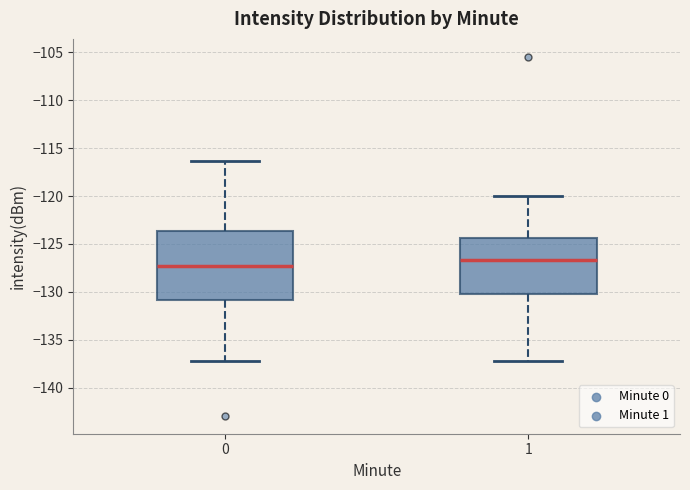

Reading left to right, transcribe this box plot: for each box, give where its median line is, the range the box spans, and where its two whiskers end, as read against the y-axis. The values are not printed on the chart, so give them approximately, as read against the axis.

0: median -127.5, box -131.0 to -123.5, whiskers -137.0 to -116.5
1: median -126.5, box -130.0 to -124.5, whiskers -137.0 to -120.0